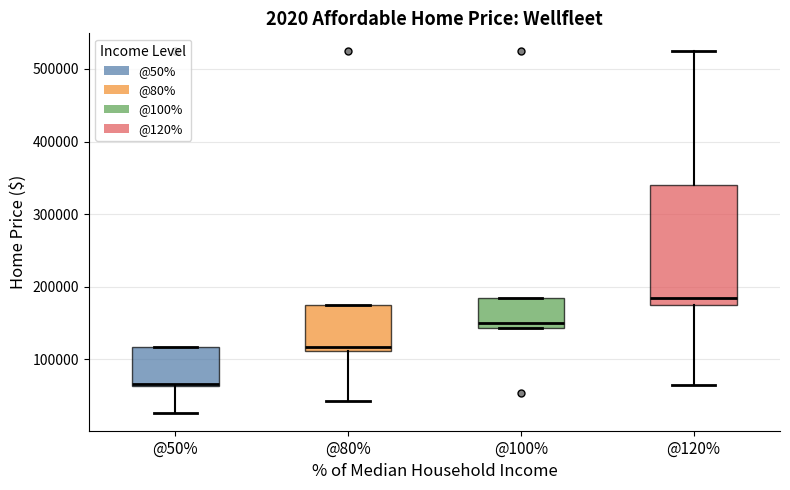

Which box has the highest median line?

@120%